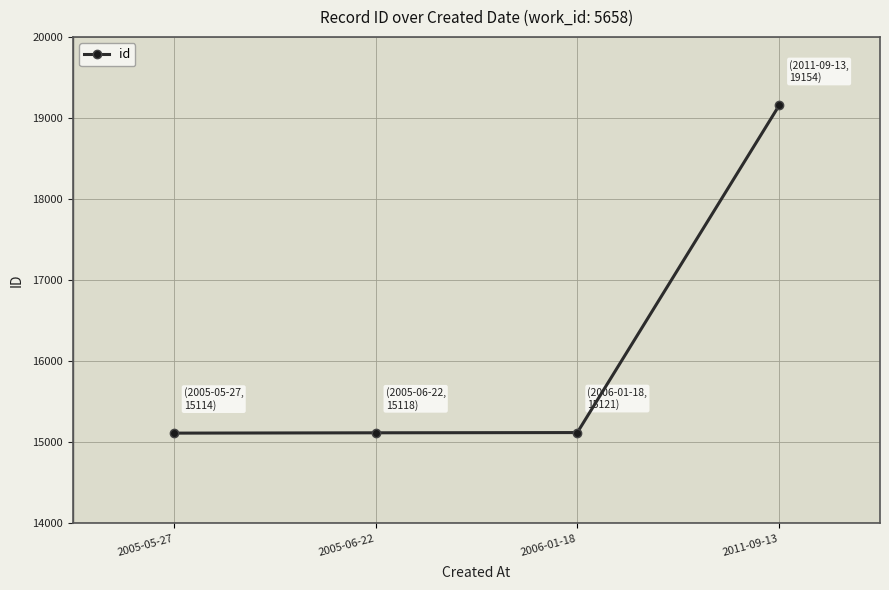

What is the value of the 4th point from the left?

19154